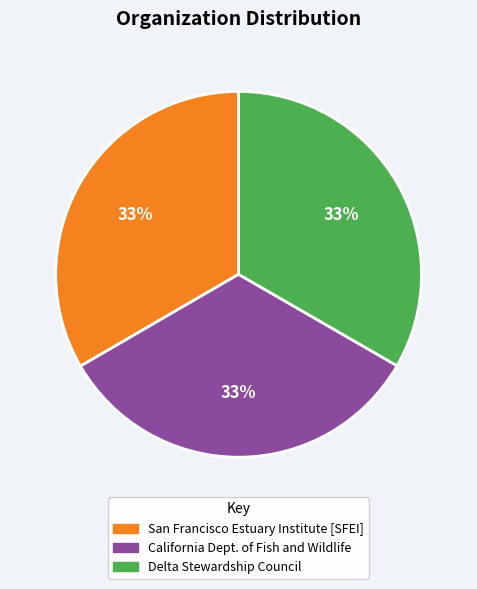

To the nearest percent, what percentage of the pie is Delta Stewardship Council?

33%